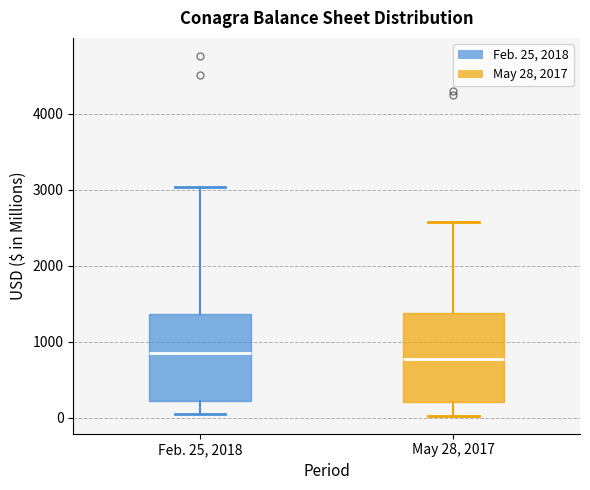

Reading left to right, read every box against the y-axis: the position of its median line, the range the box covers, and the ends of its whiskers. The values are not printed on the chart, so give them approximately, as read against the axis.

Feb. 25, 2018: median 900, box 200 to 1400, whiskers 100 to 3000
May 28, 2017: median 800, box 200 to 1400, whiskers 0 to 2600